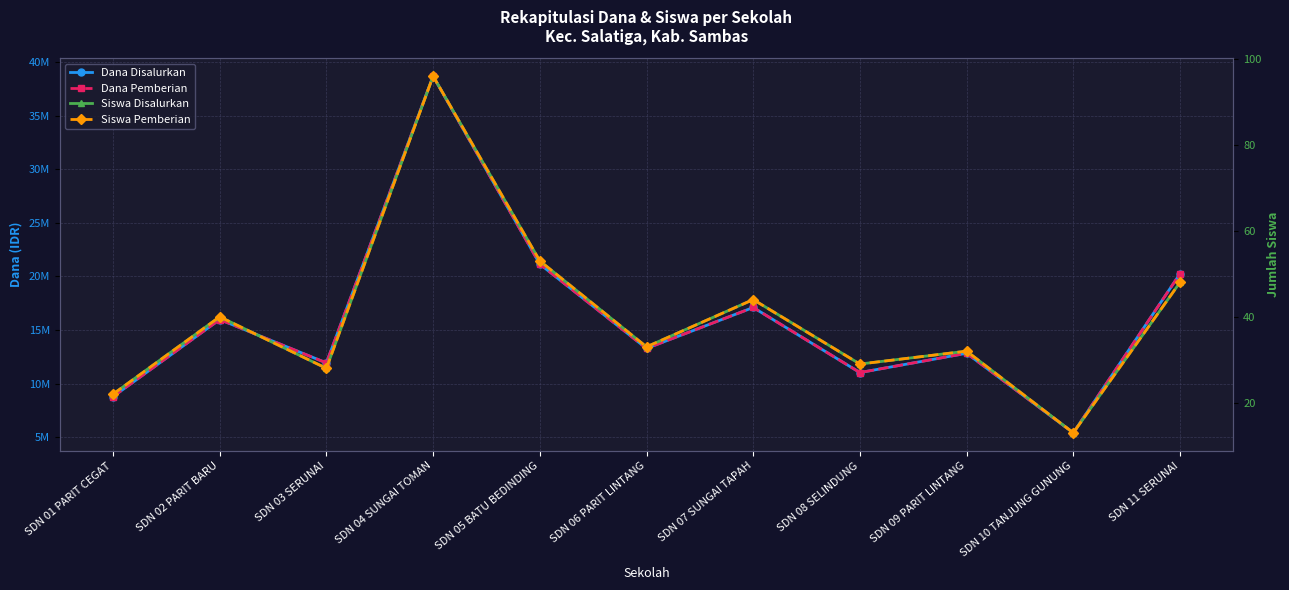

What position from the right is SDN 08 SELINDUNG?

4